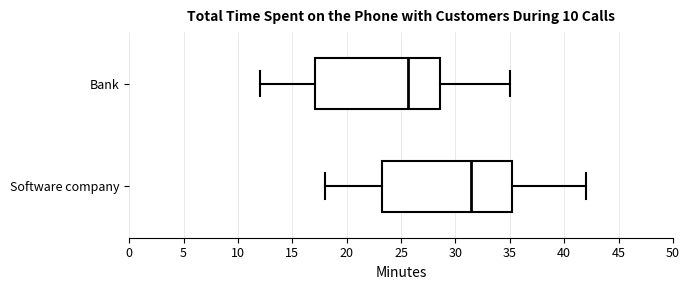

Reading bottom to top, transcribe this box plot: for each box, give where its median line is, the range the box spans, and where its two whiskers end, as read against the x-axis. The values are not printed on the chart, so give them approximately, as read against the axis.

Software company: median 31.5, box 23.5 to 35.0, whiskers 18.0 to 42.0
Bank: median 25.5, box 17.0 to 28.5, whiskers 12.0 to 35.0